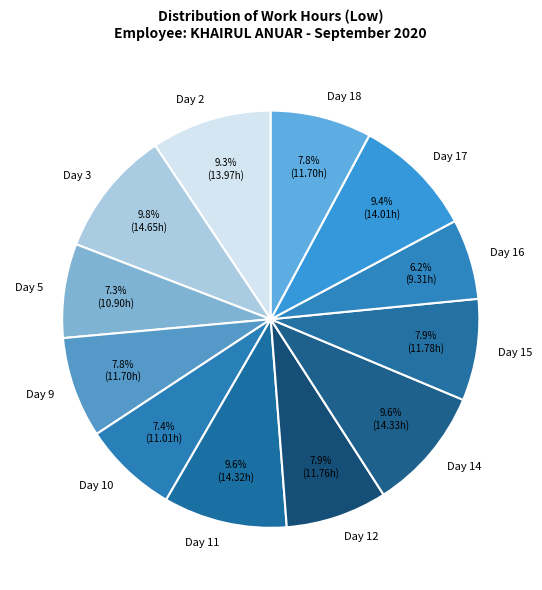

What is the smallest slice in the pie chart?

Day 16